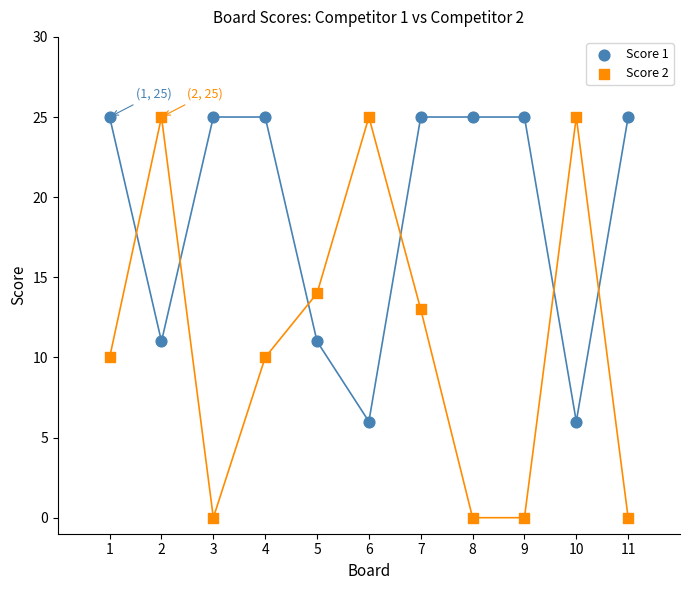

Which series has the largest Y range (max minus min)?

Score 2